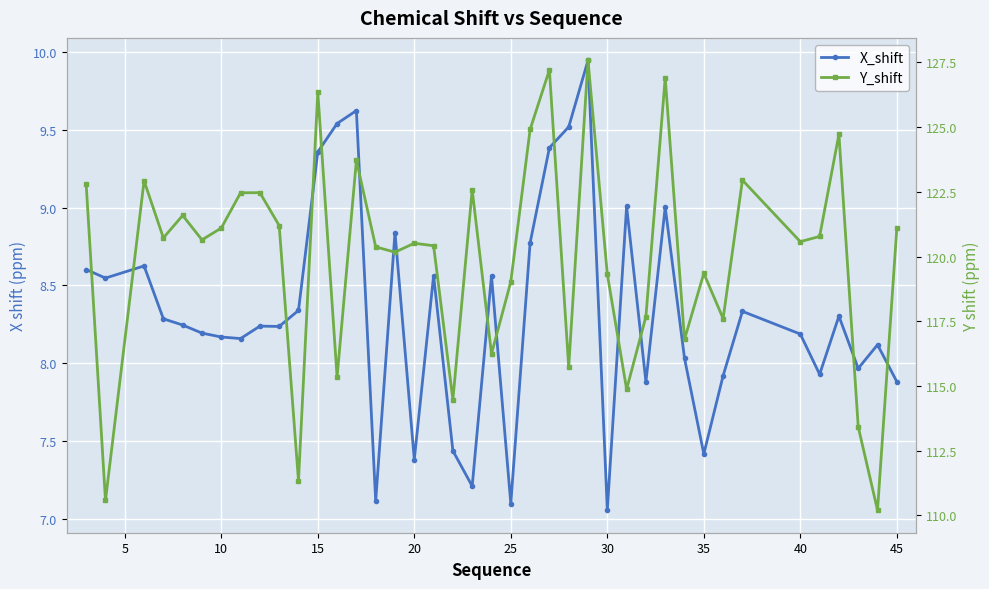

True or false: Y_shift and X_shift cross at least once.

False